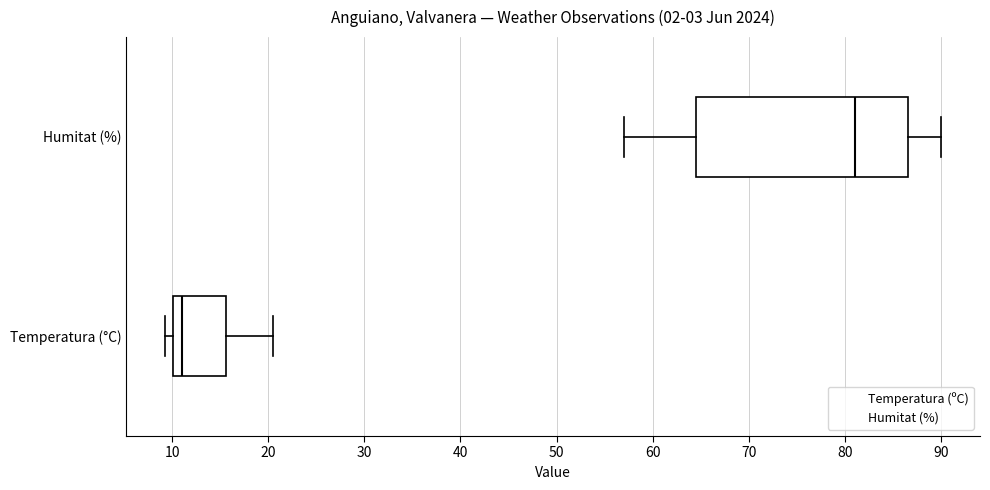

Reading bottom to top, transcribe this box plot: for each box, give where its median line is, the range the box spans, and where its two whiskers end, as read against the x-axis. The values are not printed on the chart, so give them approximately, as read against the axis.

Temperatura (°C): median 11, box 10 to 16, whiskers 9 to 21
Humitat (%): median 81, box 65 to 87, whiskers 57 to 90